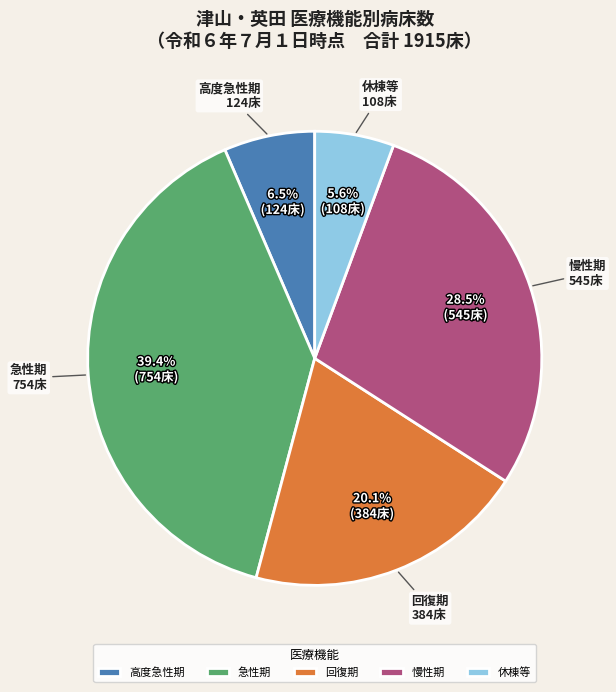

Which category has the smallest portion of the pie?

休棟等